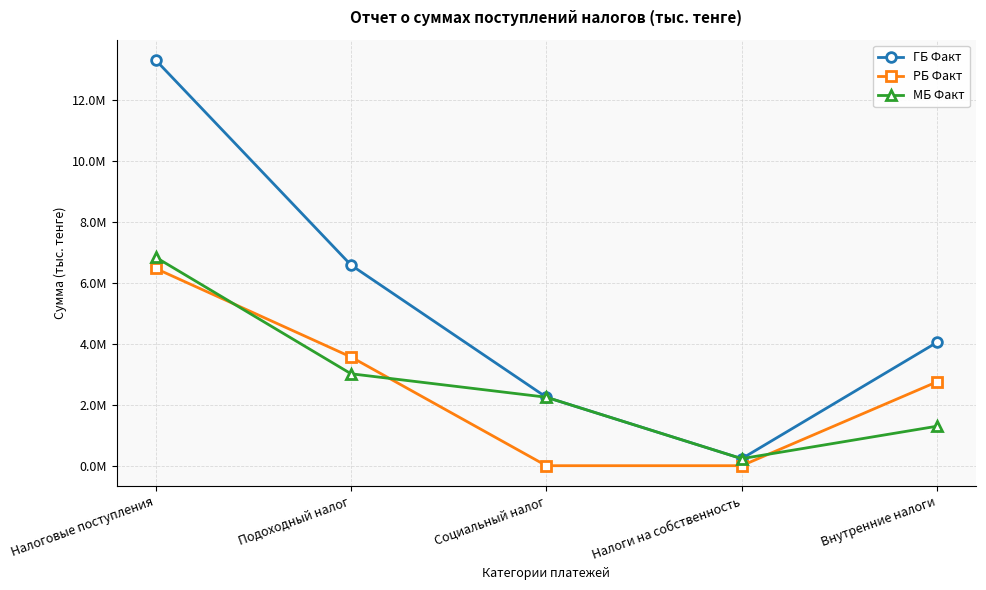

Which series has the widest spread of values?

ГБ Факт